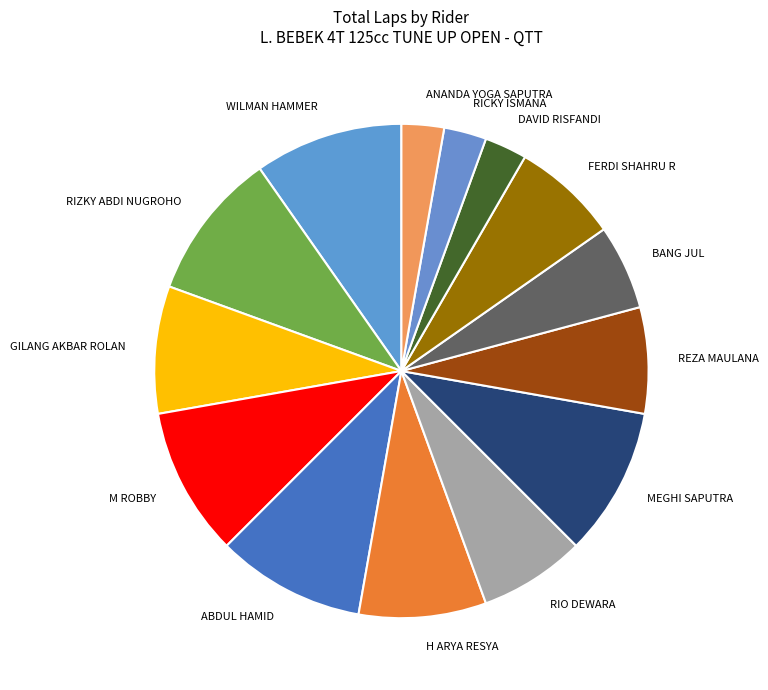

Is FERDI SHAHRU R the majority of the pie?

No